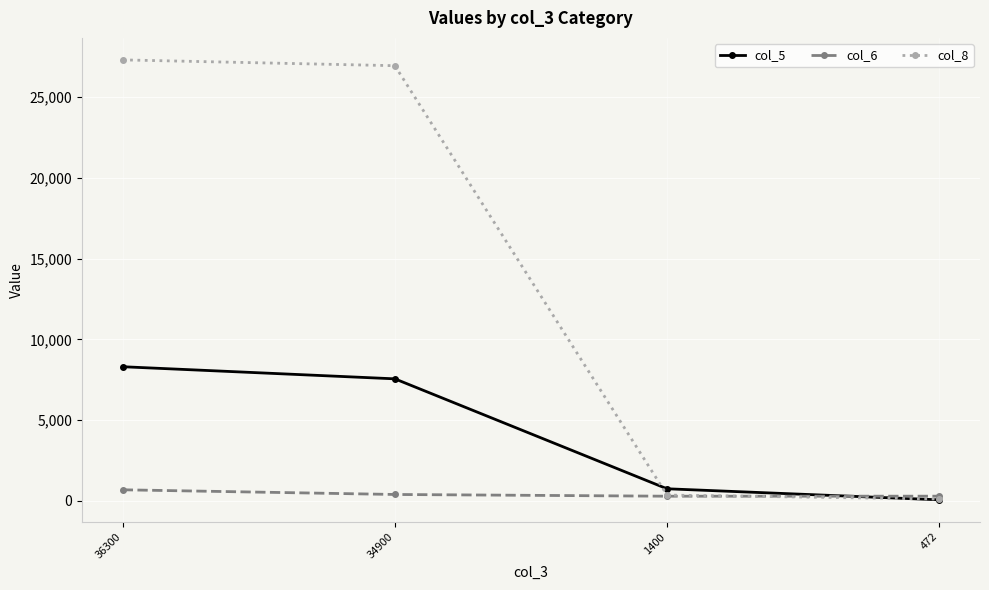

What is the minimum value for col_5?

66